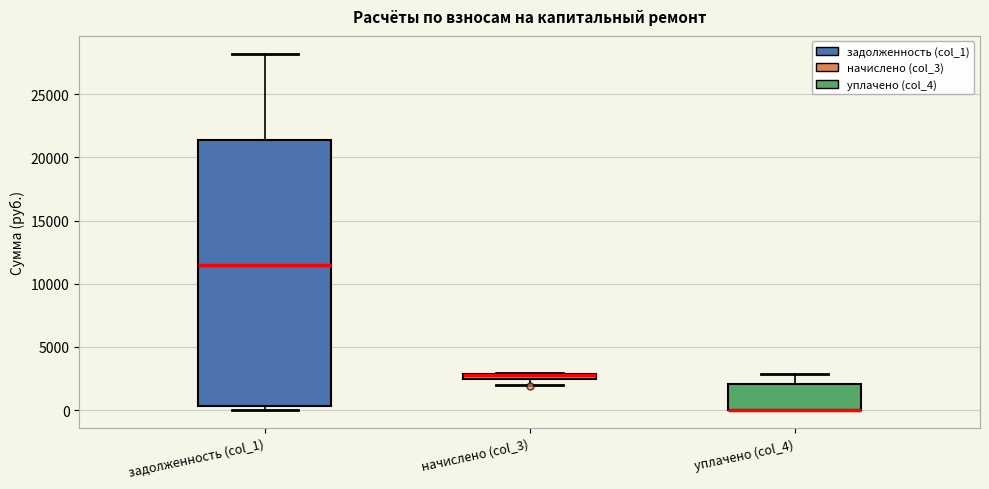

Which box is the tallest, from its lower edge to its upper edge?

задолженность (col_1)